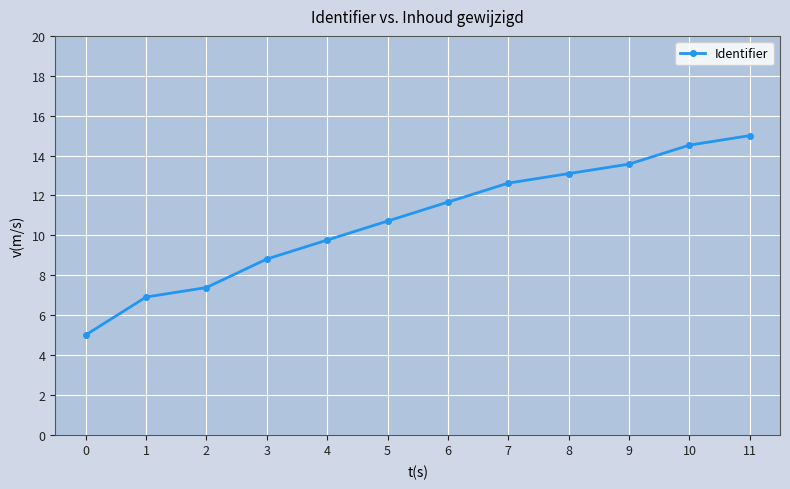

What is the difference between the maximum and minimum values?

10.0